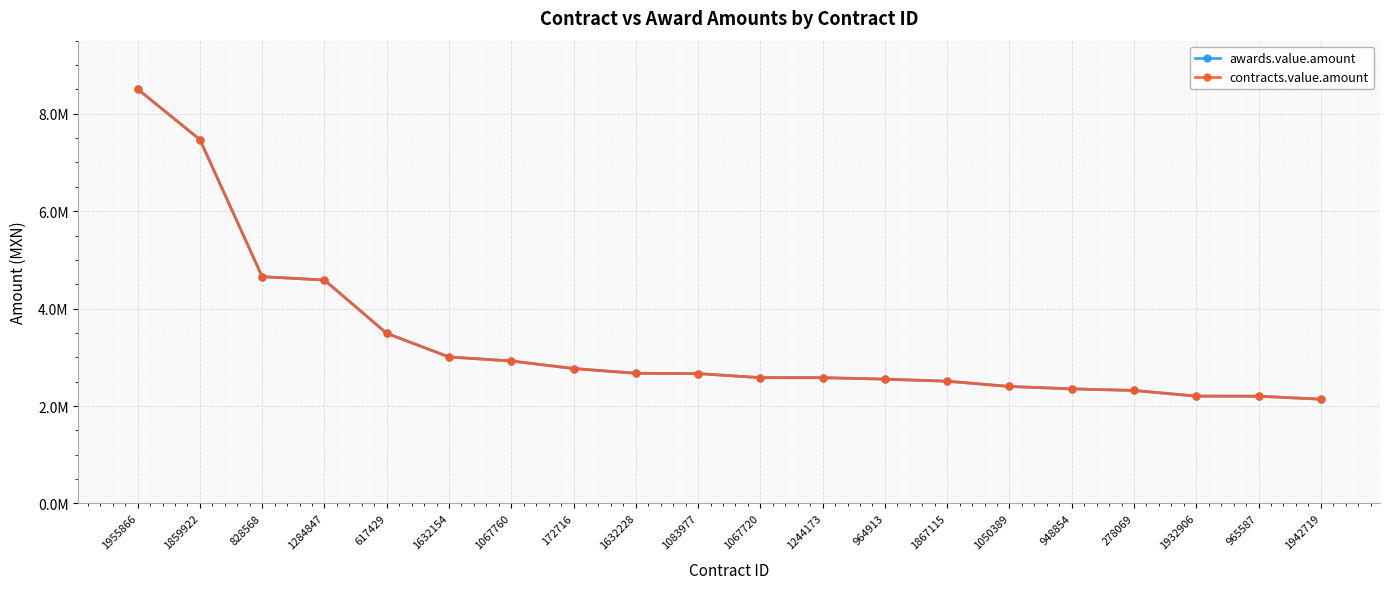

List the series in order of their peak value, lowest first.

awards.value.amount, contracts.value.amount